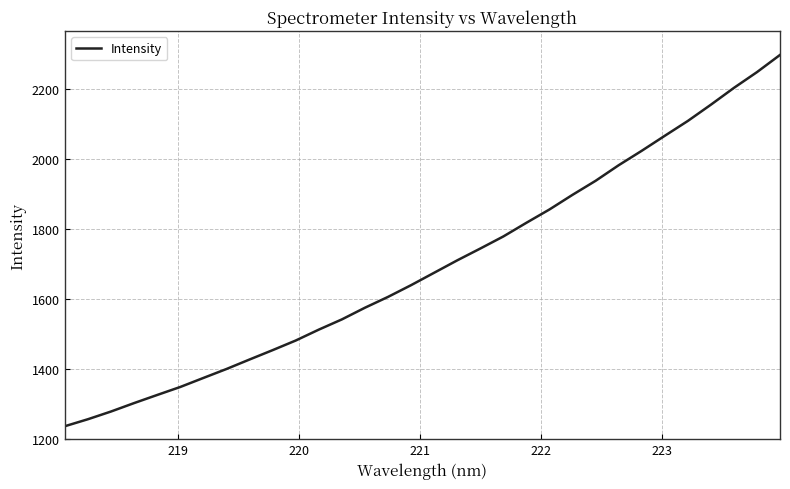

What is the minimum value shown in the chart?

1235.6